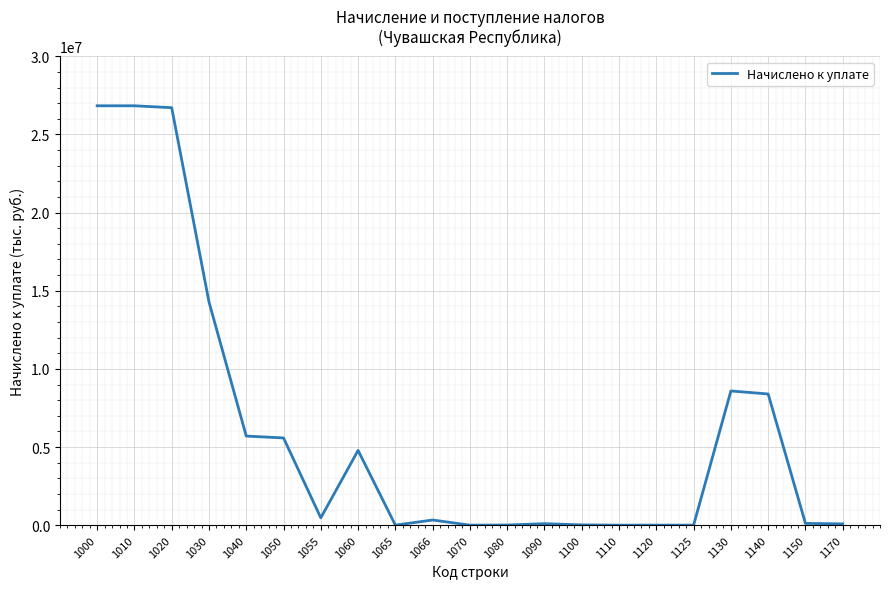

Which has a higher value, 1110 or 1010?

1010